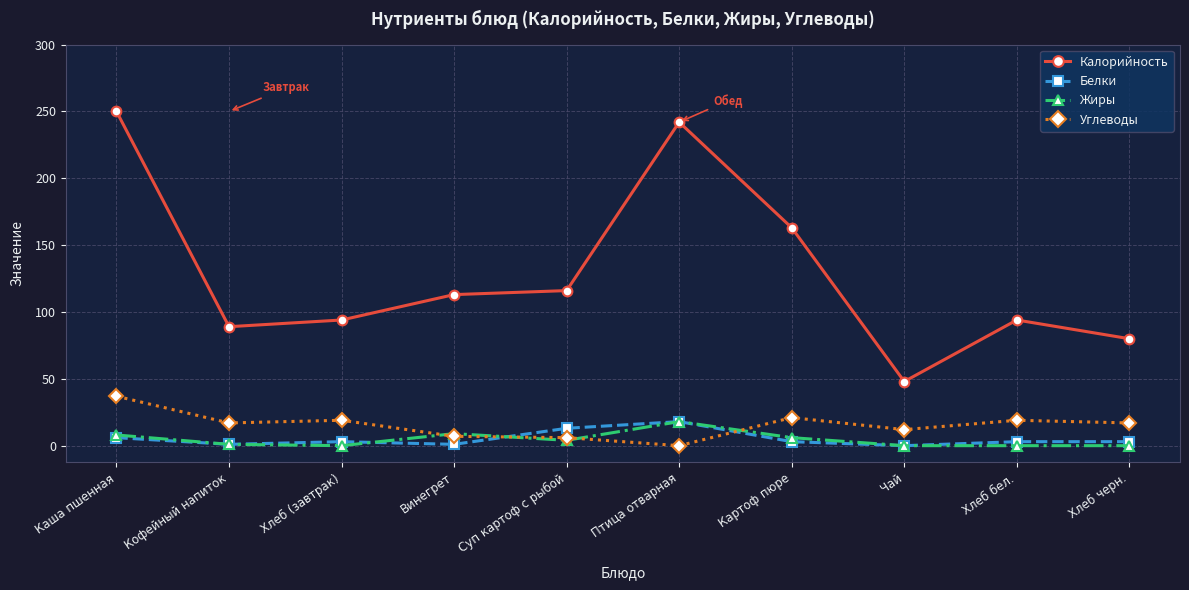

True or false: Калорийность has a value of 59 at Хлеб бел..

False